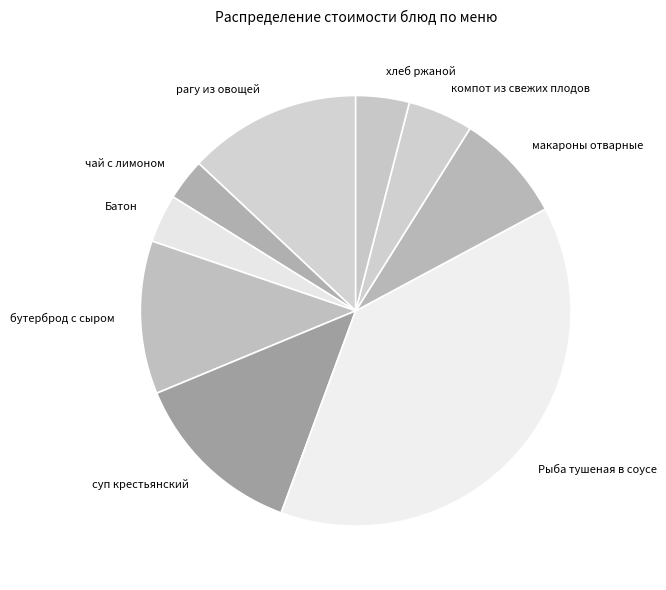

Is the sum of макароны отварные and хлеб ржаной greater than half?

No